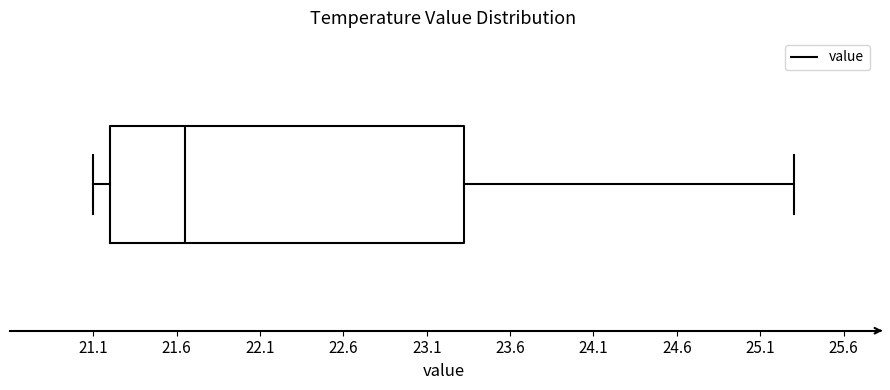

Transcribe this box plot: give where the median line is, the range the box spans, and where the two whiskers end, as read against the x-axis. The values are not printed on the chart, so give them approximately, as read against the axis.

median 21.65, box 21.20 to 23.35, whiskers 21.10 to 25.30